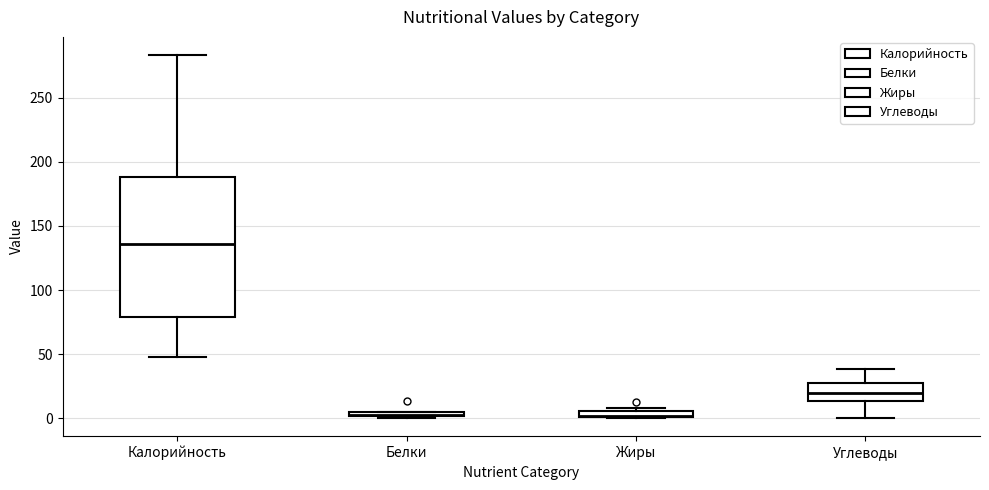

Where is the upper edge of the box for Белки on the y-axis? The values are not printed on the chart, so give them approximately, as read against the axis.

5